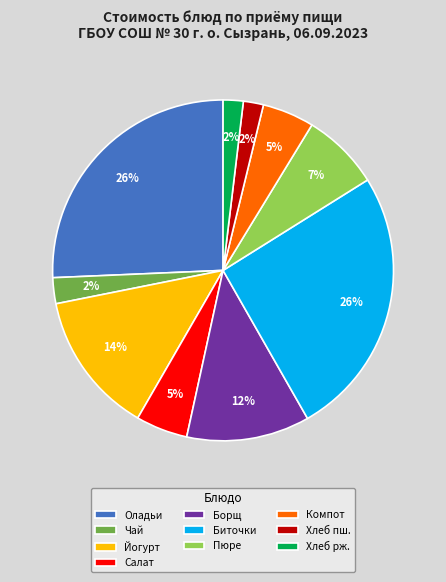

The Йогурт slice represents 14% of the pie. True or false?

True